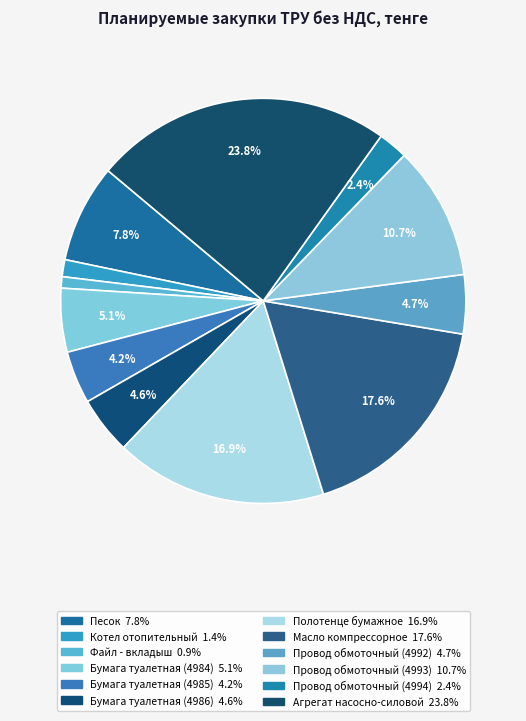

Does any single category account for the majority?

No